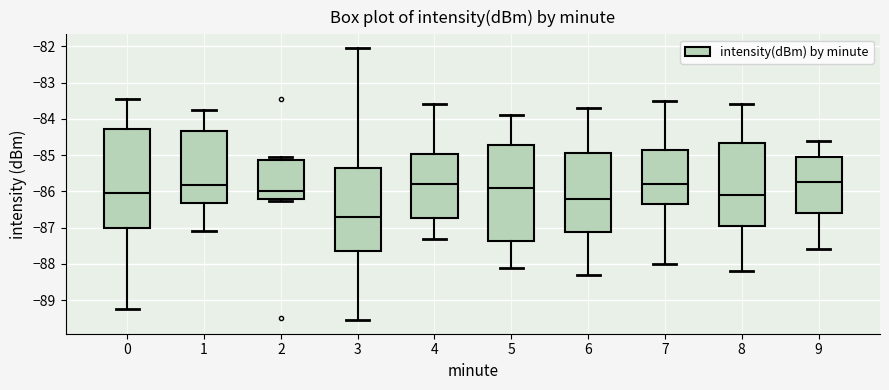

Reading left to right, read every box against the y-axis: the position of its median line, the range the box covers, and the ends of its whiskers. The values are not printed on the chart, so give them approximately, as read against the axis.

0: median -86.0, box -87.0 to -84.3, whiskers -89.2 to -83.4
1: median -85.8, box -86.3 to -84.3, whiskers -87.1 to -83.7
2: median -86.0, box -86.2 to -85.1, whiskers -86.3 to -85.0
3: median -86.7, box -87.6 to -85.4, whiskers -89.5 to -82.0
4: median -85.8, box -86.7 to -85.0, whiskers -87.3 to -83.6
5: median -85.9, box -87.4 to -84.7, whiskers -88.1 to -83.9
6: median -86.2, box -87.1 to -84.9, whiskers -88.3 to -83.7
7: median -85.8, box -86.3 to -84.8, whiskers -88.0 to -83.5
8: median -86.1, box -86.9 to -84.6, whiskers -88.2 to -83.6
9: median -85.7, box -86.6 to -85.0, whiskers -87.6 to -84.6